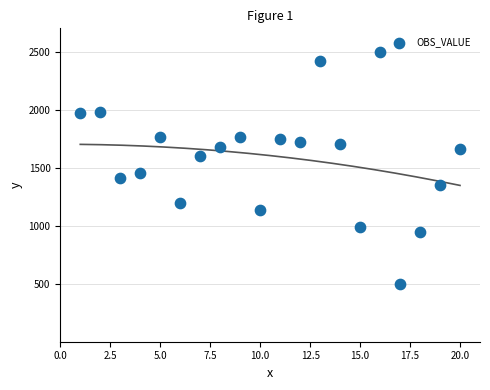

What is the range of X values (max minus min)?

19.0